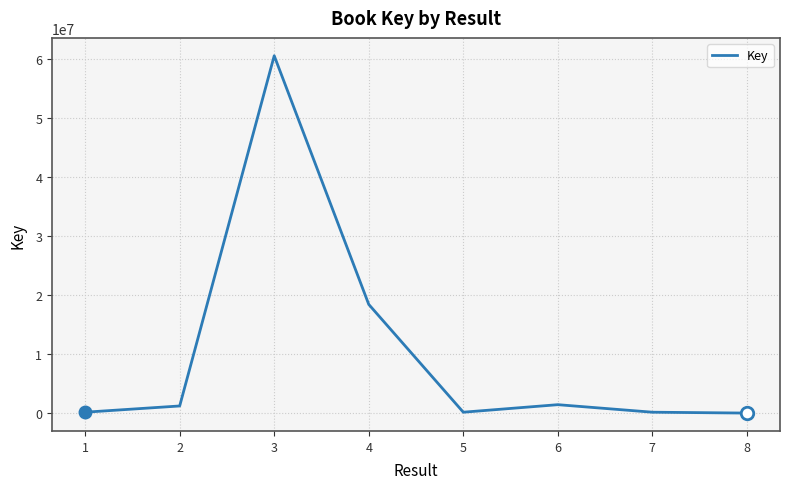

Where is the first local maximum?

3